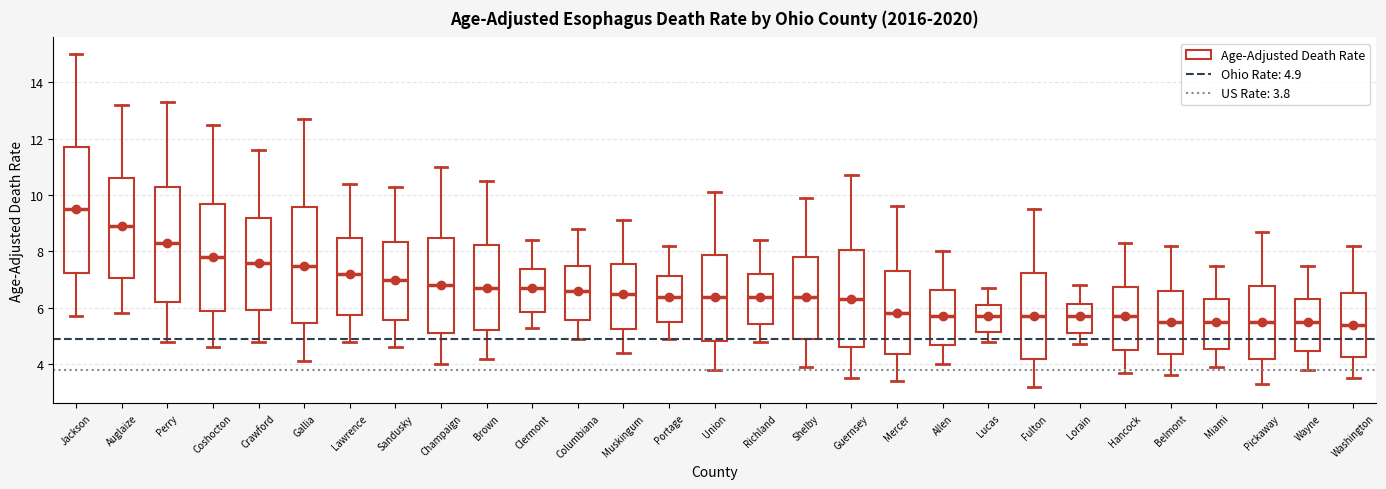

Reading left to right, transcribe this box plot: for each box, give where its median line is, the range the box spans, and where its two whiskers end, as read against the y-axis. The values are not printed on the chart, so give them approximately, as read against the axis.

Jackson: median 9.6, box 7.2 to 11.8, whiskers 5.8 to 15.0
Auglaize: median 9.0, box 7.0 to 10.6, whiskers 5.8 to 13.2
Perry: median 8.4, box 6.2 to 10.4, whiskers 4.8 to 13.4
Coshocton: median 7.8, box 5.8 to 9.6, whiskers 4.6 to 12.6
Crawford: median 7.6, box 6.0 to 9.2, whiskers 4.8 to 11.6
Gallia: median 7.6, box 5.4 to 9.6, whiskers 4.2 to 12.8
Lawrence: median 7.2, box 5.8 to 8.4, whiskers 4.8 to 10.4
Sandusky: median 7.0, box 5.6 to 8.4, whiskers 4.6 to 10.4
Champaign: median 6.8, box 5.2 to 8.4, whiskers 4.0 to 11.0
Brown: median 6.8, box 5.2 to 8.2, whiskers 4.2 to 10.6
Clermont: median 6.8, box 5.8 to 7.4, whiskers 5.4 to 8.4
Columbiana: median 6.6, box 5.6 to 7.4, whiskers 5.0 to 8.8
Muskingum: median 6.6, box 5.2 to 7.6, whiskers 4.4 to 9.2
Portage: median 6.4, box 5.6 to 7.2, whiskers 5.0 to 8.2
Union: median 6.4, box 4.8 to 7.8, whiskers 3.8 to 10.2
Richland: median 6.4, box 5.4 to 7.2, whiskers 4.8 to 8.4
Shelby: median 6.4, box 5.0 to 7.8, whiskers 4.0 to 10.0
Guernsey: median 6.4, box 4.6 to 8.0, whiskers 3.6 to 10.8
Mercer: median 5.8, box 4.4 to 7.4, whiskers 3.4 to 9.6
Allen: median 5.8, box 4.6 to 6.6, whiskers 4.0 to 8.0
Lucas: median 5.8, box 5.2 to 6.2, whiskers 4.8 to 6.8
Fulton: median 5.8, box 4.2 to 7.2, whiskers 3.2 to 9.6
Lorain: median 5.8, box 5.2 to 6.2, whiskers 4.8 to 6.8
Hancock: median 5.8, box 4.6 to 6.8, whiskers 3.8 to 8.4
Belmont: median 5.6, box 4.4 to 6.6, whiskers 3.6 to 8.2
Miami: median 5.6, box 4.6 to 6.4, whiskers 4.0 to 7.6
Pickaway: median 5.6, box 4.2 to 6.8, whiskers 3.4 to 8.8
Wayne: median 5.6, box 4.4 to 6.4, whiskers 3.8 to 7.6
Washington: median 5.4, box 4.2 to 6.6, whiskers 3.6 to 8.2